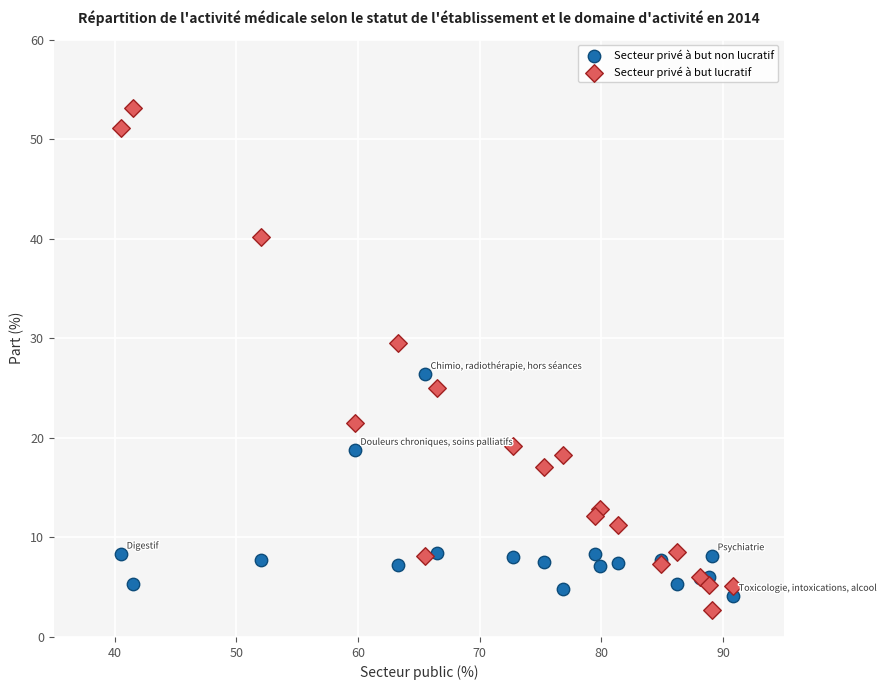

In the Secteur privé à but lucratif series, what Y value is closest to 27?

25.0